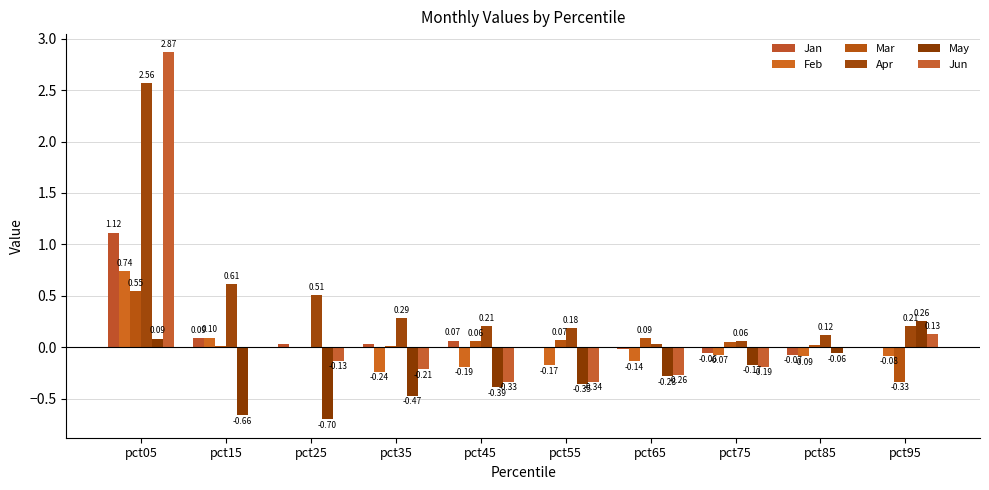

Rank the categories by Apr value from highest to lowest.

pct05, pct15, pct25, pct35, pct95, pct45, pct55, pct85, pct75, pct65